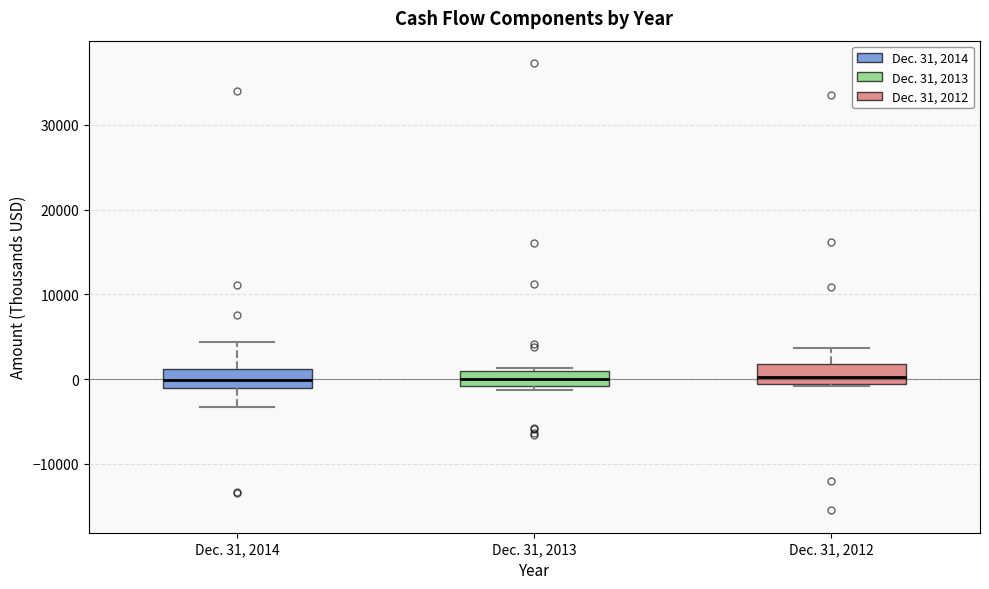

Where is the upper edge of the box for Dec. 31, 2013 on the y-axis? The values are not printed on the chart, so give them approximately, as read against the axis.

1000